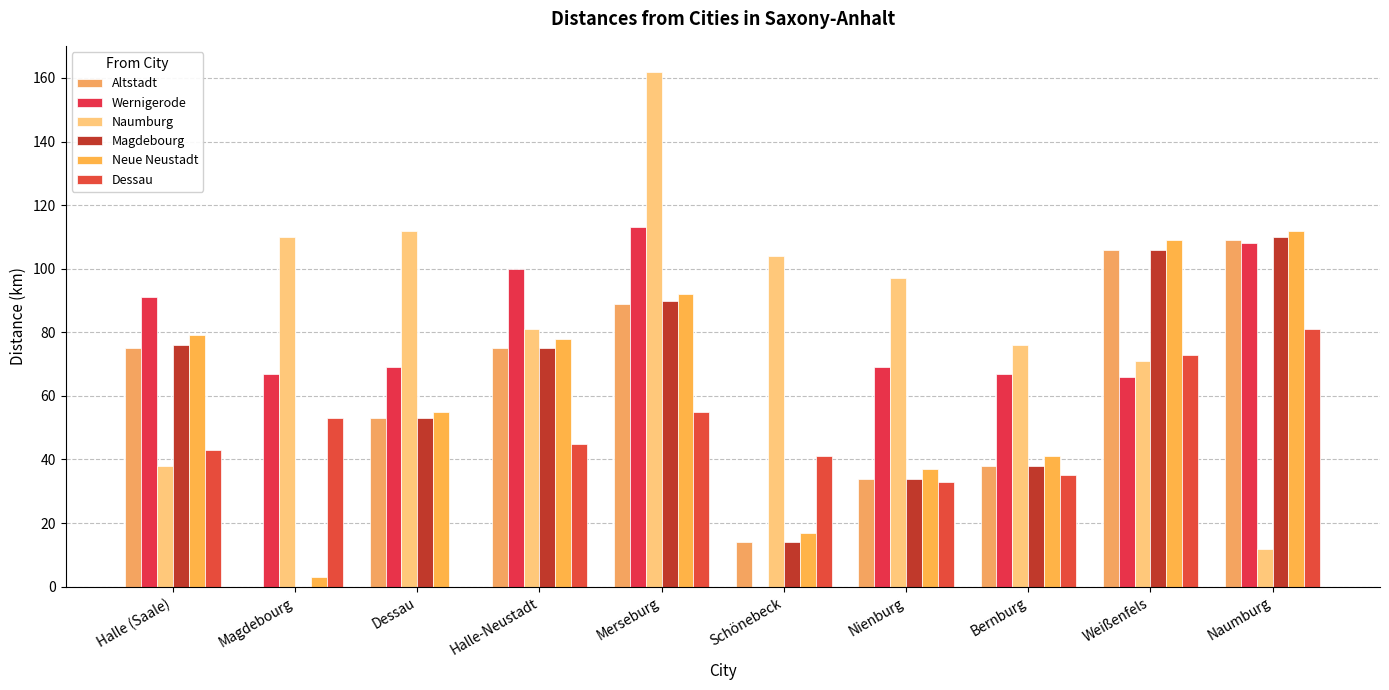

Does the chart contain stacked bars?

No